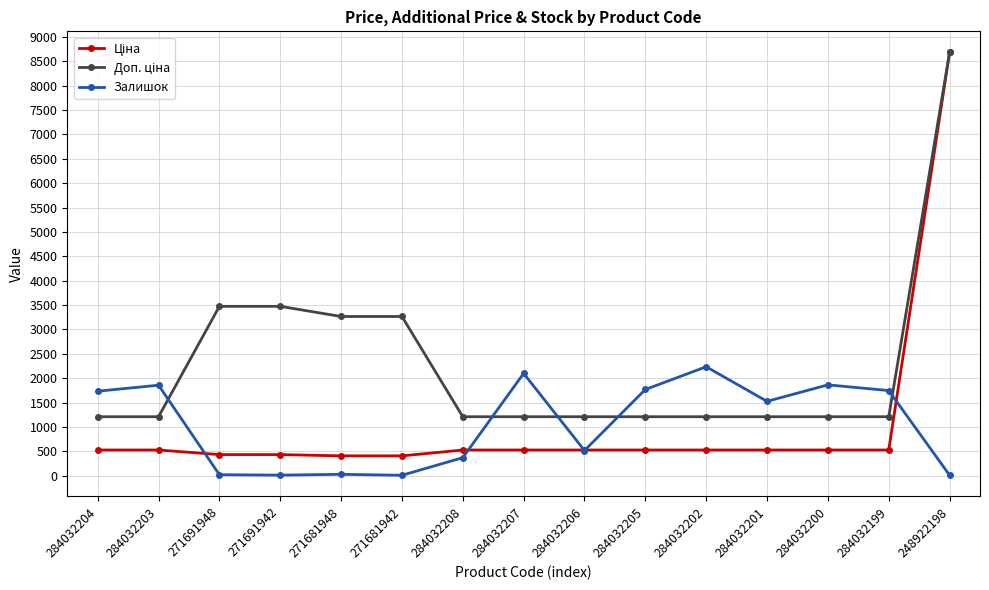

What is the spread (max minus min) of values at 284032202?

1706.8